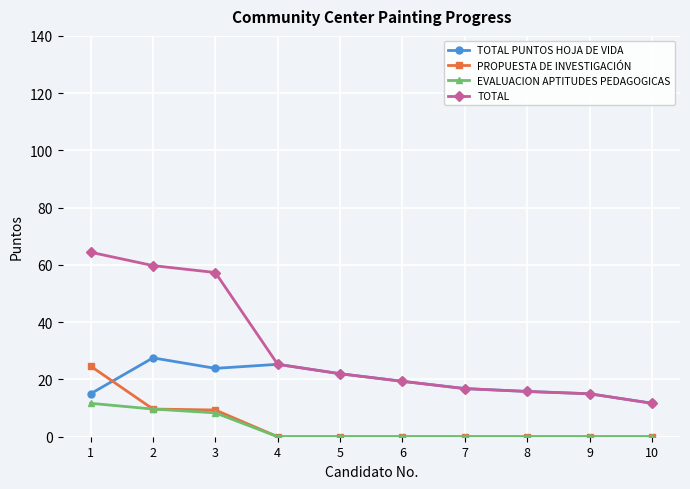

Is the value of TOTAL PUNTOS HOJA DE VIDA at 2 greater than the value of EVALUACION APTITUDES PEDAGOGICAS at 8?

Yes